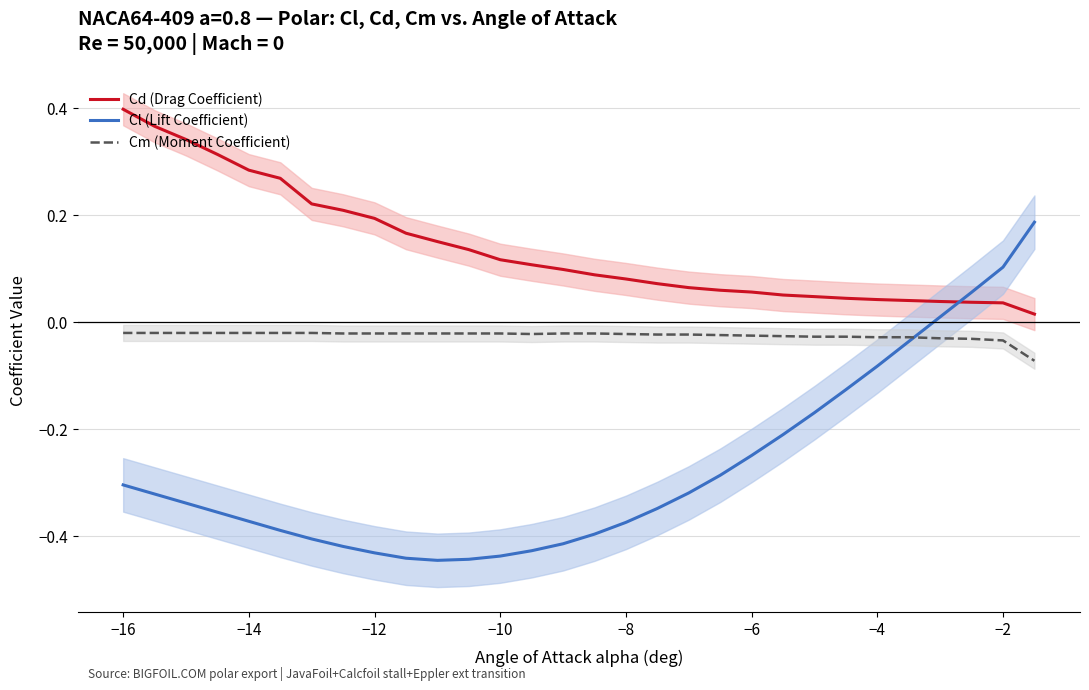

Is it true that Cl (Lift Coefficient) equals -0.1 at −6?

False